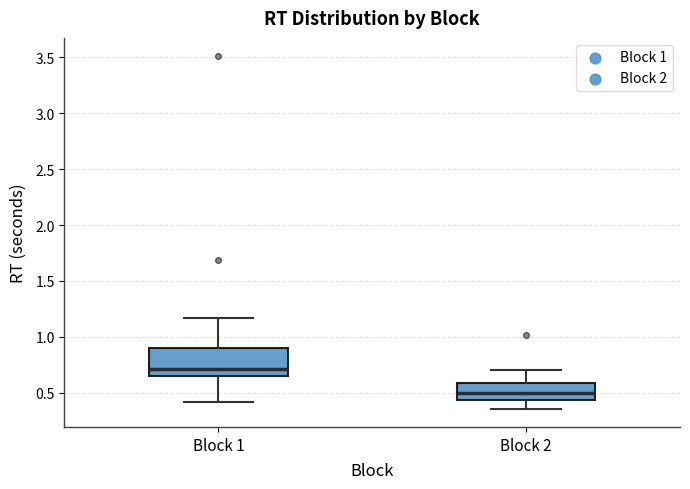

Reading left to right, transcribe this box plot: for each box, give where its median line is, the range the box spans, and where its two whiskers end, as read against the y-axis. The values are not printed on the chart, so give them approximately, as read against the axis.

Block 1: median 0.70, box 0.65 to 0.90, whiskers 0.40 to 1.15
Block 2: median 0.50, box 0.45 to 0.60, whiskers 0.35 to 0.70